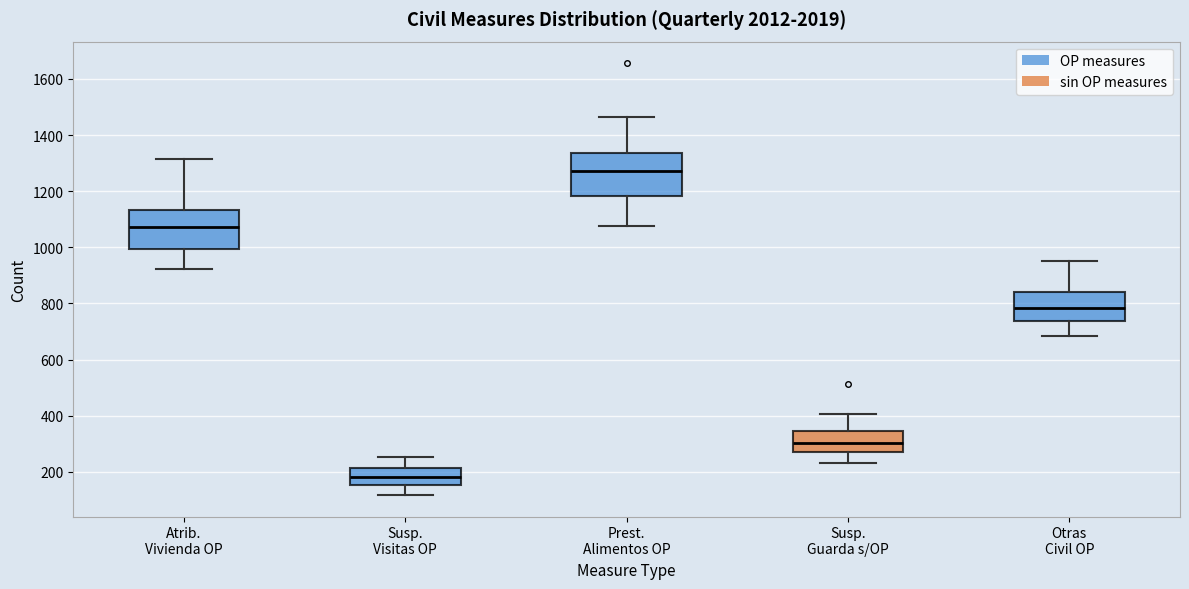

Reading left to right, transcribe this box plot: for each box, give where its median line is, the range the box spans, and where its two whiskers end, as read against the y-axis. The values are not printed on the chart, so give them approximately, as read against the axis.

Atrib. Vivienda OP: median 1080, box 1000 to 1140, whiskers 920 to 1320
Susp. Visitas OP: median 180, box 160 to 220, whiskers 120 to 260
Prest. Alimentos OP: median 1280, box 1180 to 1340, whiskers 1080 to 1460
Susp. Guarda s/OP: median 300, box 280 to 340, whiskers 240 to 400
Otras Civil OP: median 780, box 740 to 840, whiskers 680 to 960